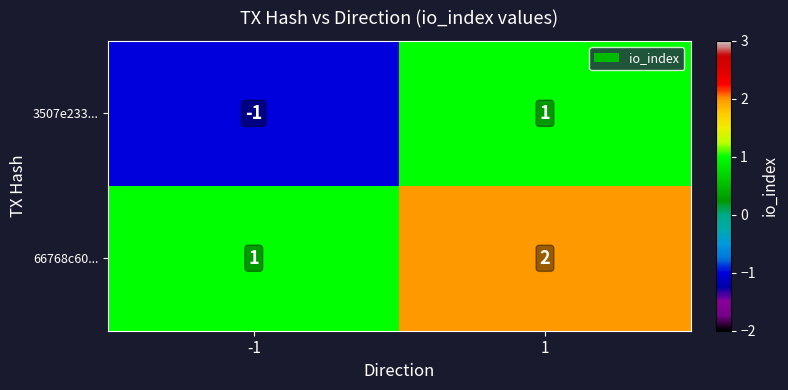

Which label corresponds to the largest value in the chart?

1